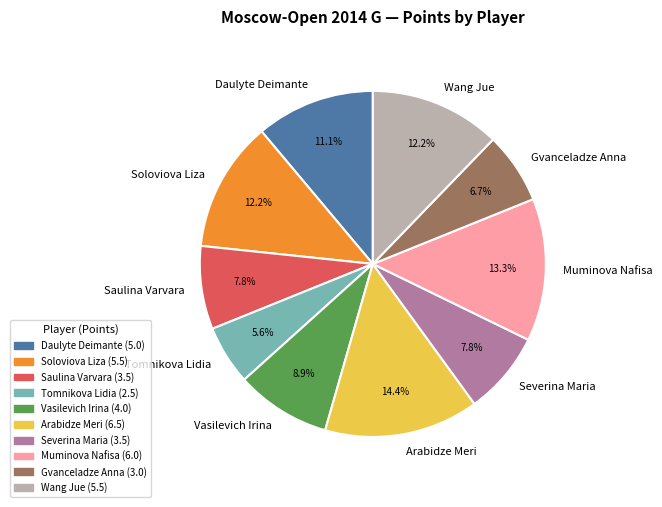

To the nearest percent, what portion does Daulyte Deimante represent?

11%